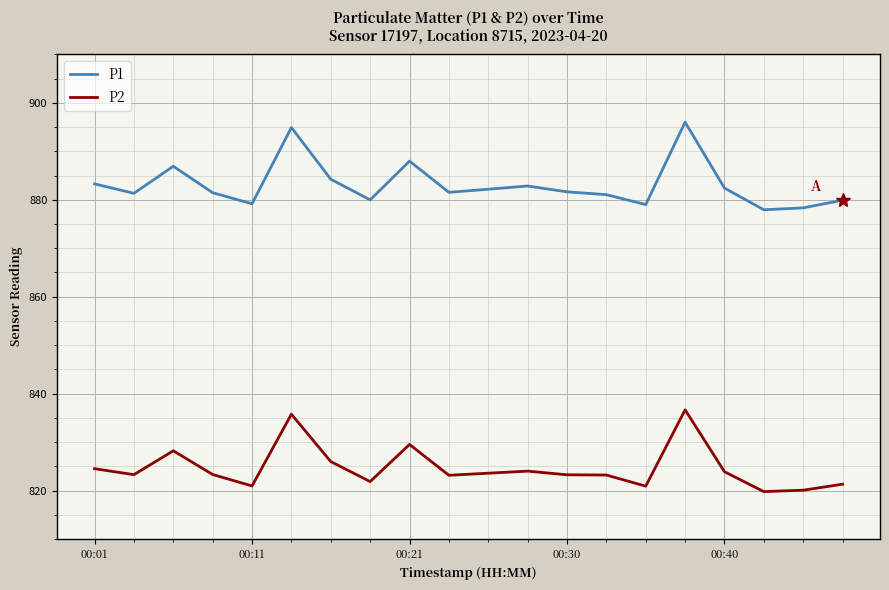

What is the difference between the second highest and minimum values in the P1 series?

17.0